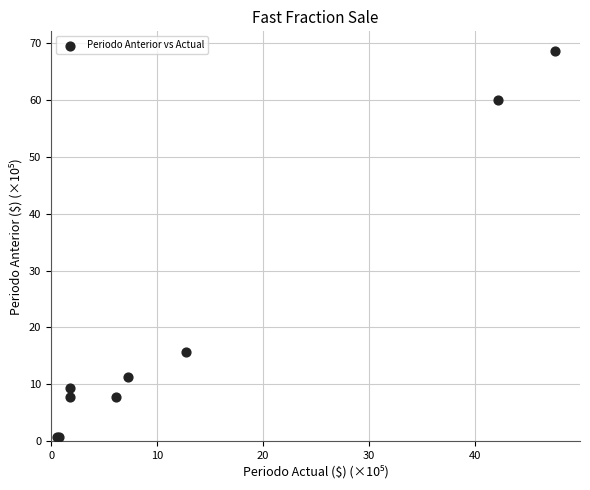

What Y value in the scatter plot is closest to 34?

15.7